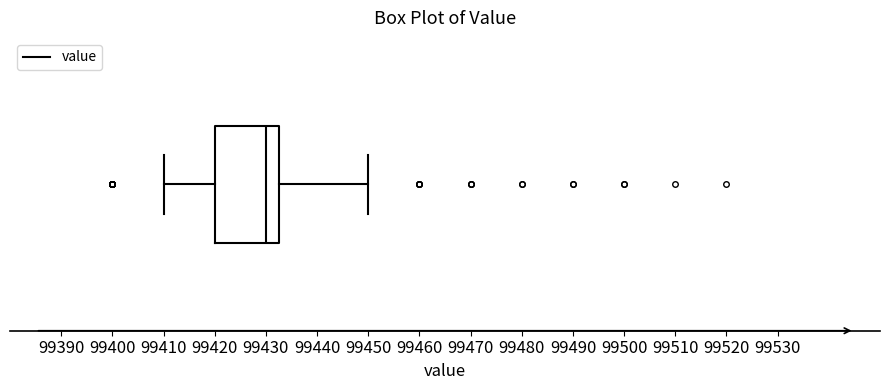

Read this box plot against the x-axis: the position of the median line, the range covered by the box, and the ends of both whiskers. The values are not printed on the chart, so give them approximately, as read against the axis.

median 99430, box 99420 to 99433, whiskers 99410 to 99450